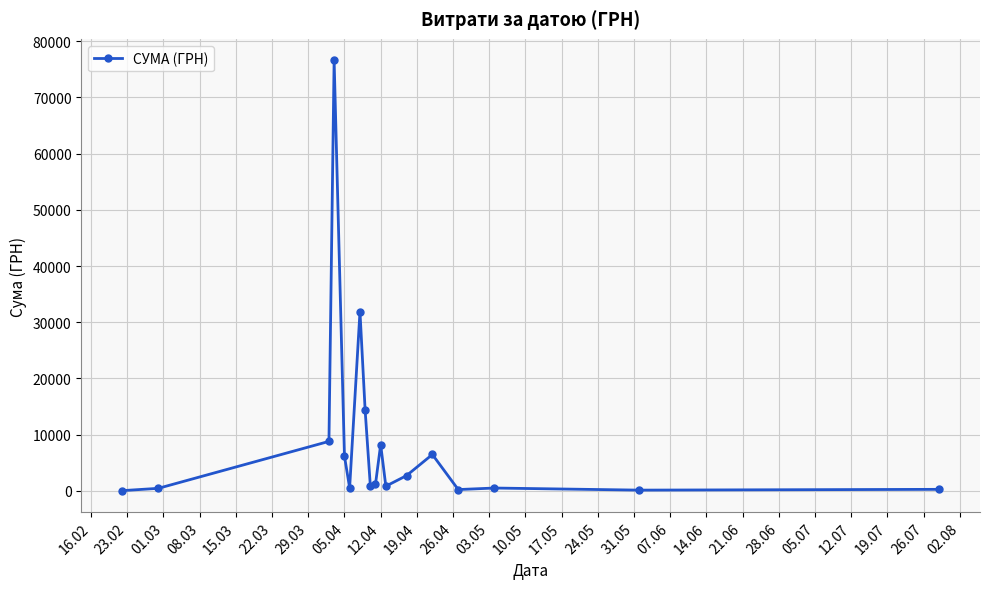

What is the value of the 10th point from the left?

1186.5